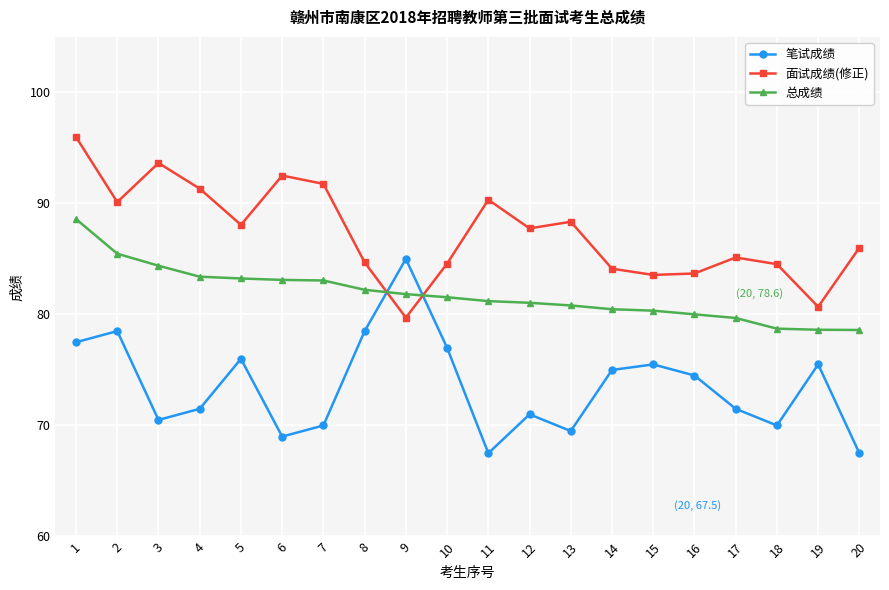

Does the chart have visible grid lines?

Yes